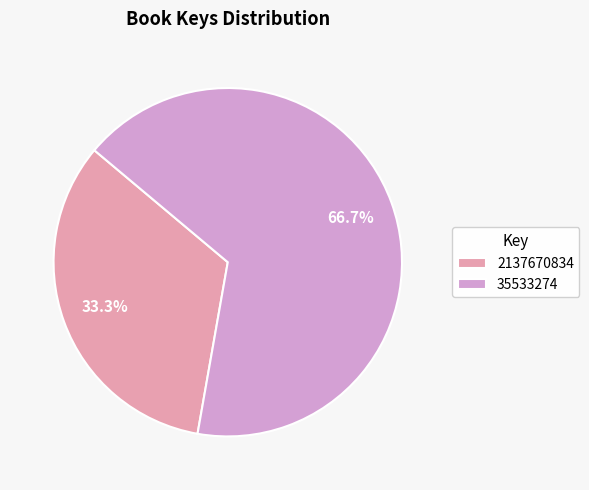

To the nearest percent, what percentage of the pie is 2137670834?

33%